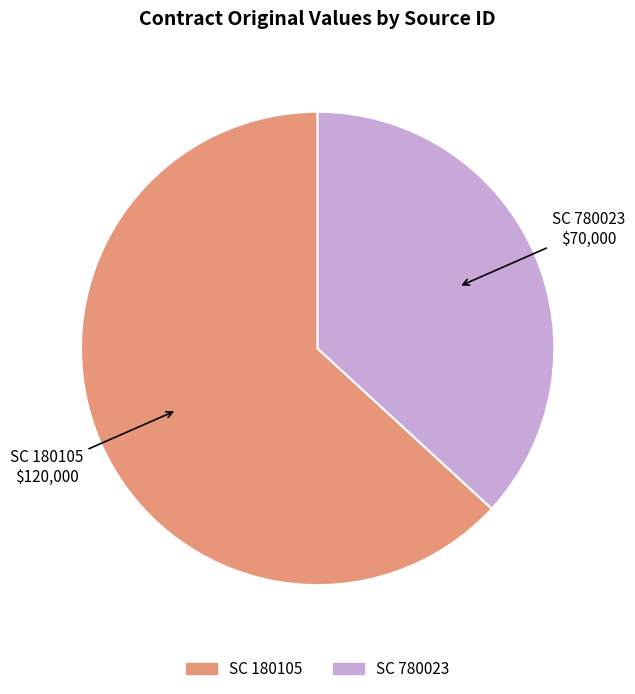

Does SC 180105 account for over 50% of the chart?

Yes